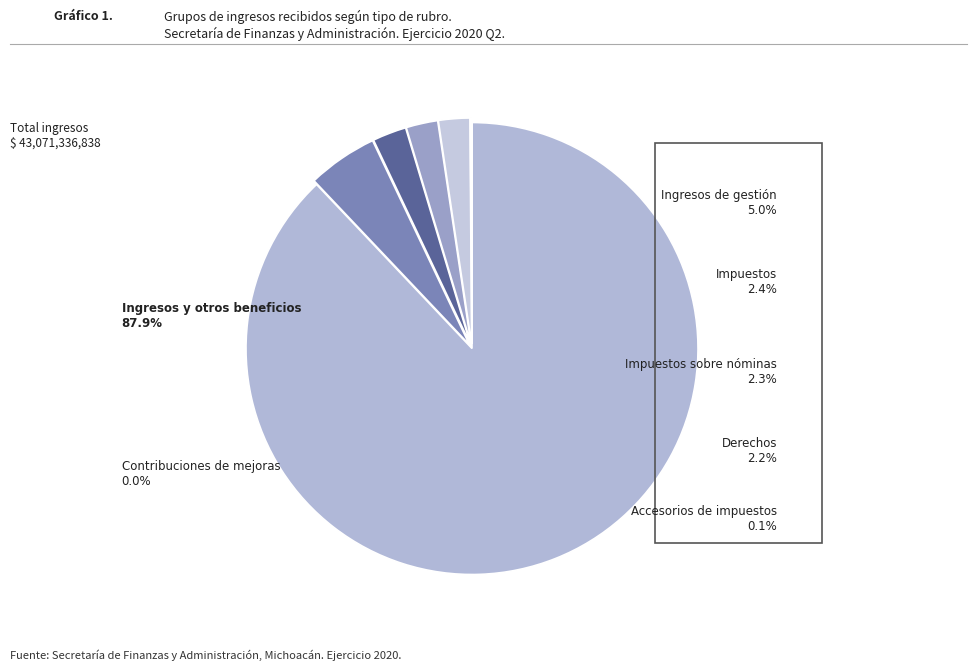

Rank the categories by value from highest to lowest.

Ingresos y otros beneficios, Ingresos de gestión, Impuestos, Impuestos sobre nóminas, Derechos, Accesorios de impuestos, Contribuciones de mejoras